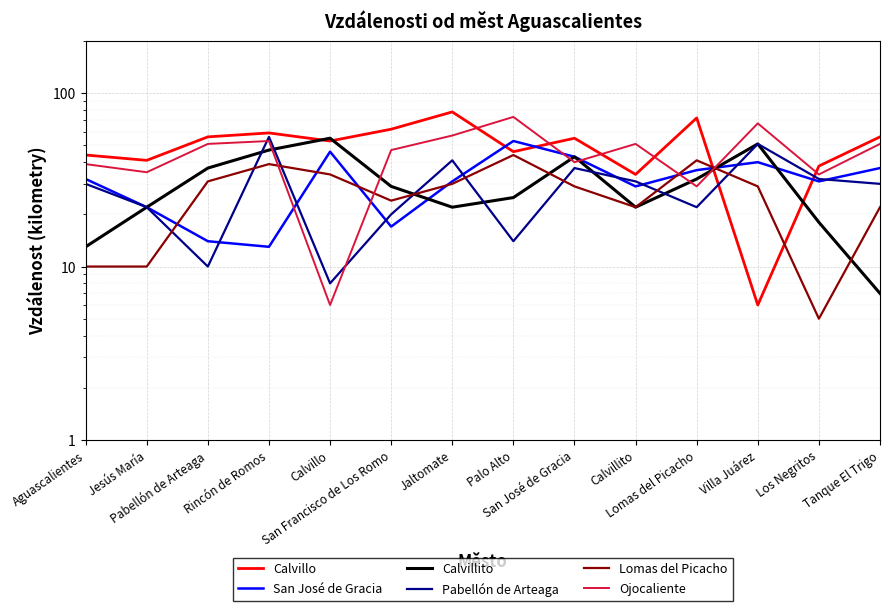

At how many categories does at least one series exceed 66?

4